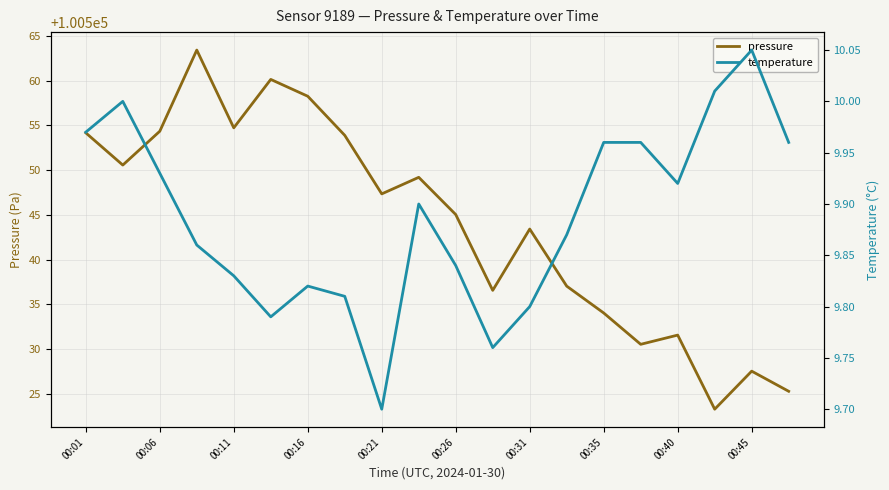

Which series has the largest range (max minus min)?

pressure